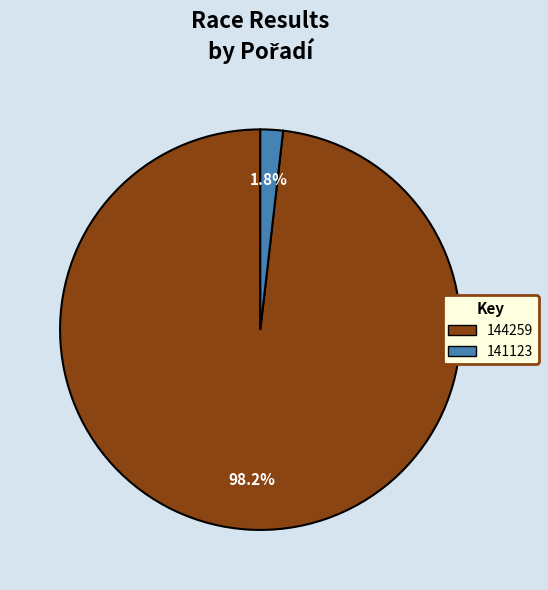

Count the number of slices in the pie.

2